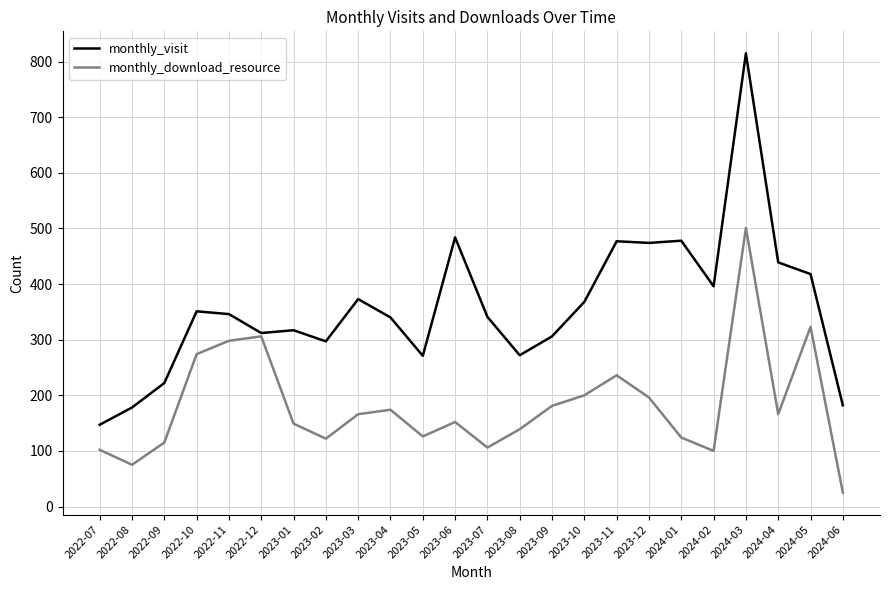

How many values in the monthly_download_resource series are below 166?

12